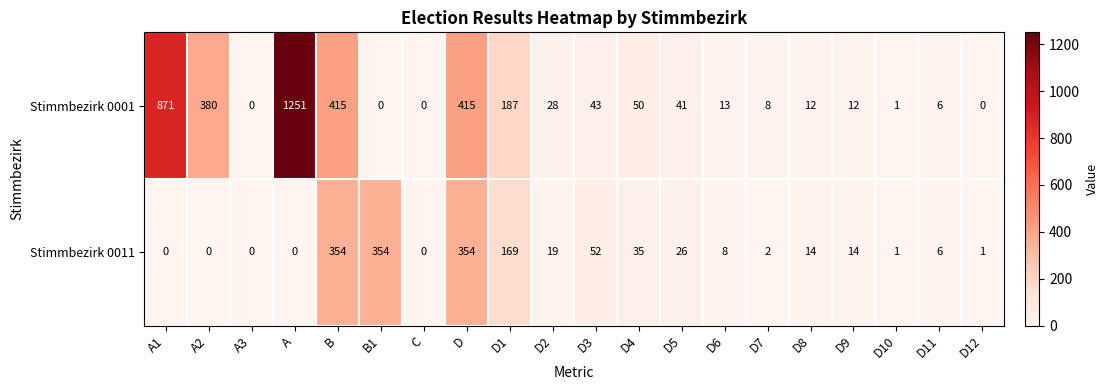

At which label does Stimmbezirk 0001 first exceed 28?

A1